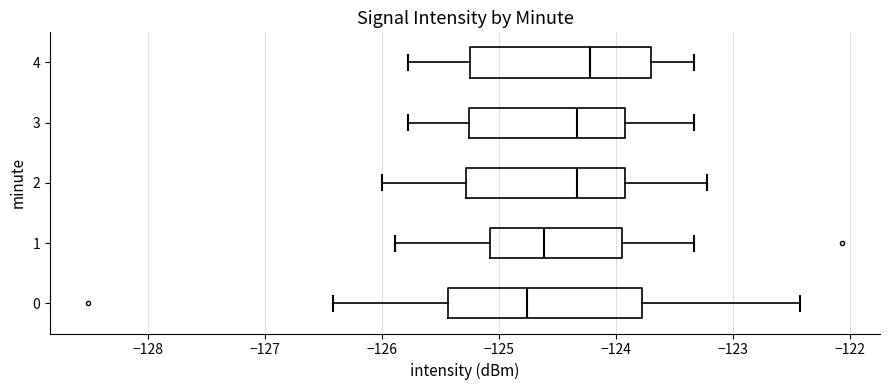

Reading bottom to top, read every box against the x-axis: the position of its median line, the range the box covers, and the ends of its whiskers. The values are not printed on the chart, so give them approximately, as read against the axis.

0: median -124.8, box -125.4 to -123.8, whiskers -126.4 to -122.4
1: median -124.6, box -125.1 to -123.9, whiskers -125.9 to -123.3
2: median -124.3, box -125.3 to -123.9, whiskers -126.0 to -123.2
3: median -124.3, box -125.3 to -123.9, whiskers -125.8 to -123.3
4: median -124.2, box -125.3 to -123.7, whiskers -125.8 to -123.3